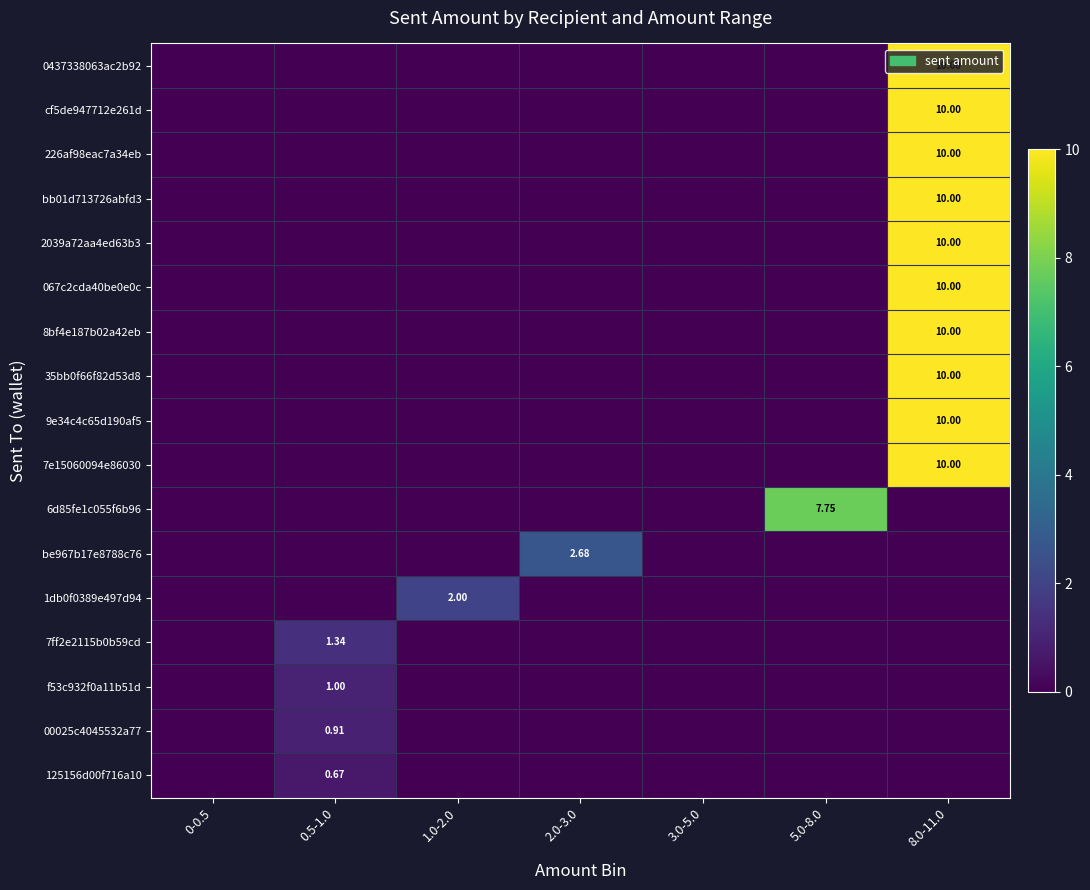

Which category has the lowest value in the 6d85fe1c055f6b96 series?

0-0.5